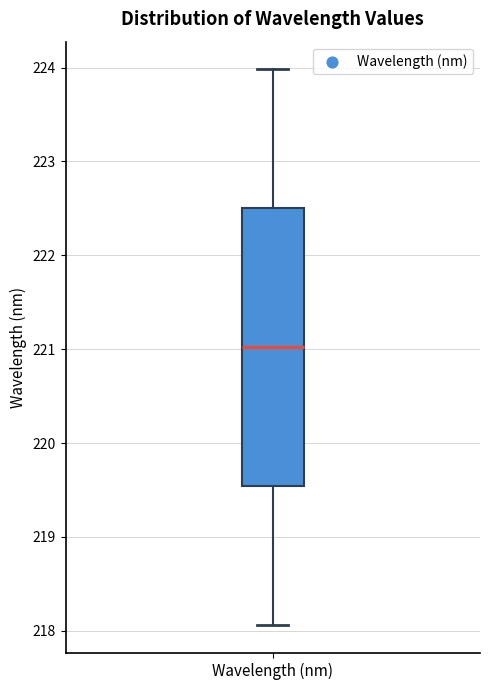

Read this box plot against the y-axis: the position of the median line, the range covered by the box, and the ends of both whiskers. The values are not printed on the chart, so give them approximately, as read against the axis.

median 221.0, box 219.5 to 222.5, whiskers 218.1 to 224.0